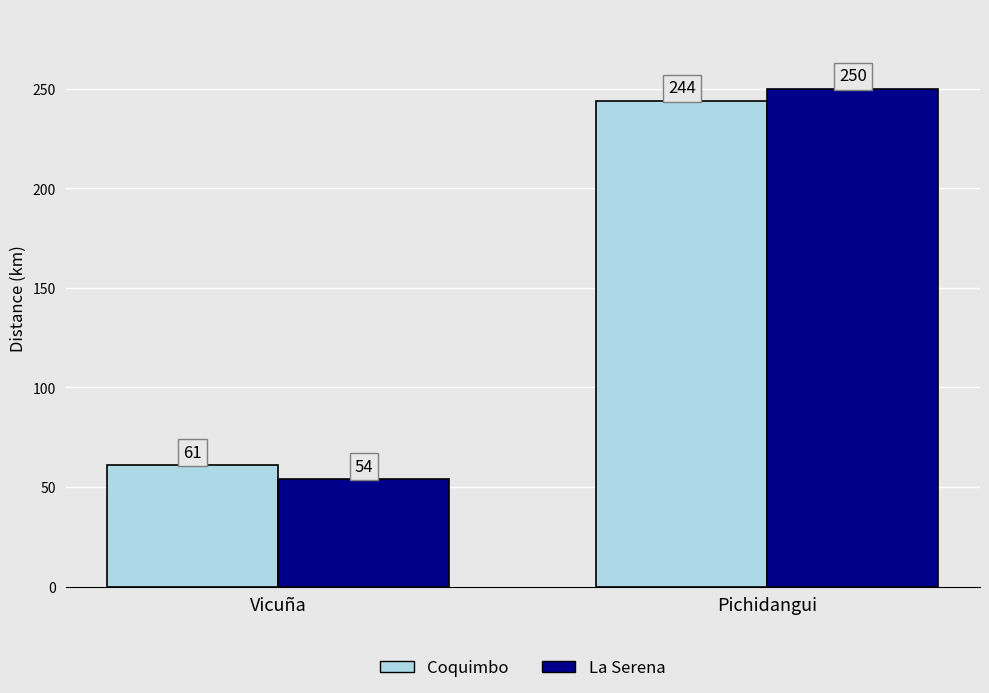

What is the sum of all Coquimbo values?

305